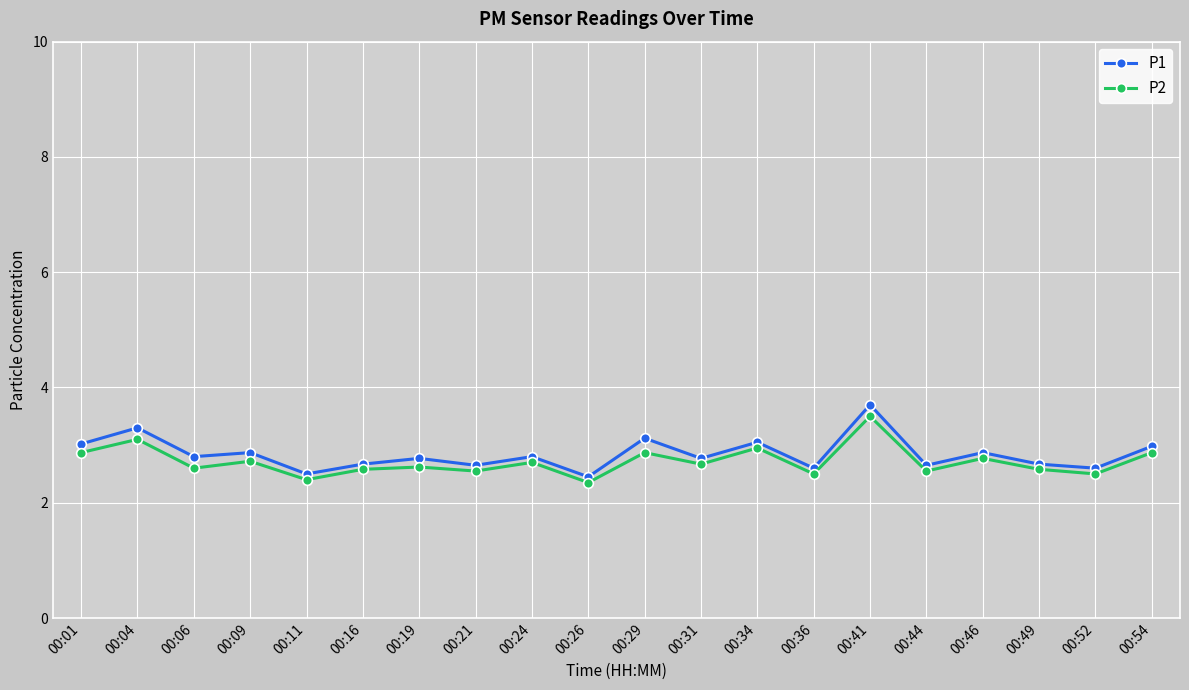

Which series has the largest total across all categories?

P1